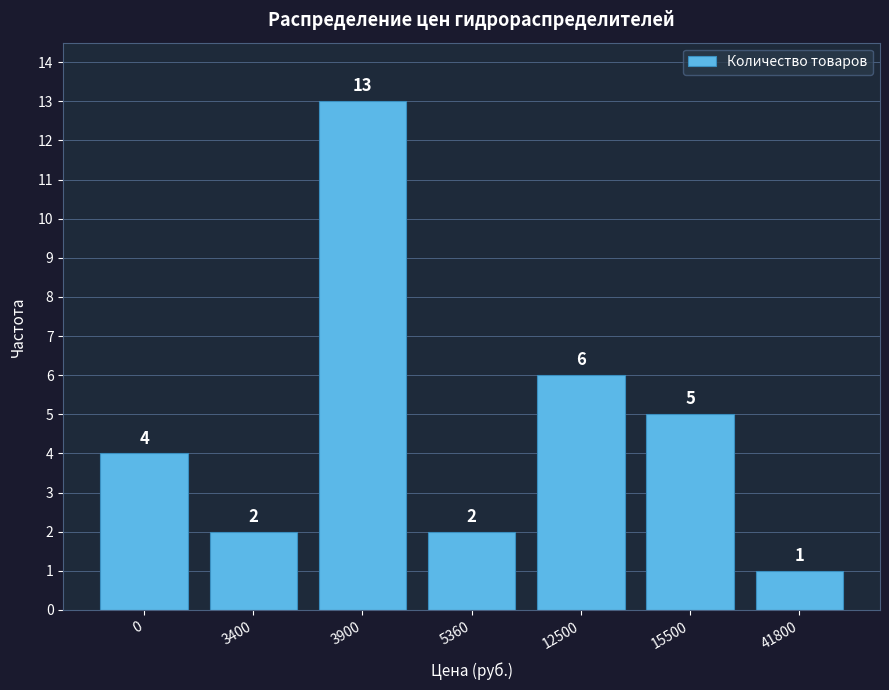

Reading left to right, what are all the values shown in this chart?

4	2	13	2	6	5	1